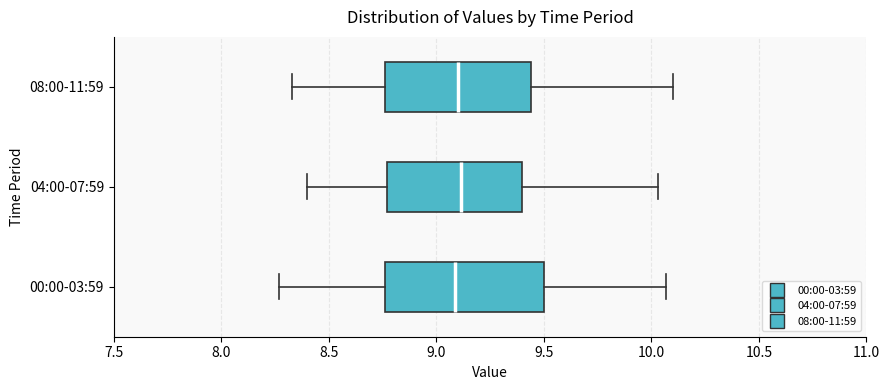

Reading bottom to top, read every box against the x-axis: the position of its median line, the range the box covers, and the ends of its whiskers. The values are not printed on the chart, so give them approximately, as read against the axis.

00:00-03:59: median 9.10, box 8.75 to 9.50, whiskers 8.25 to 10.05
04:00-07:59: median 9.10, box 8.75 to 9.40, whiskers 8.40 to 10.05
08:00-11:59: median 9.10, box 8.75 to 9.45, whiskers 8.35 to 10.10